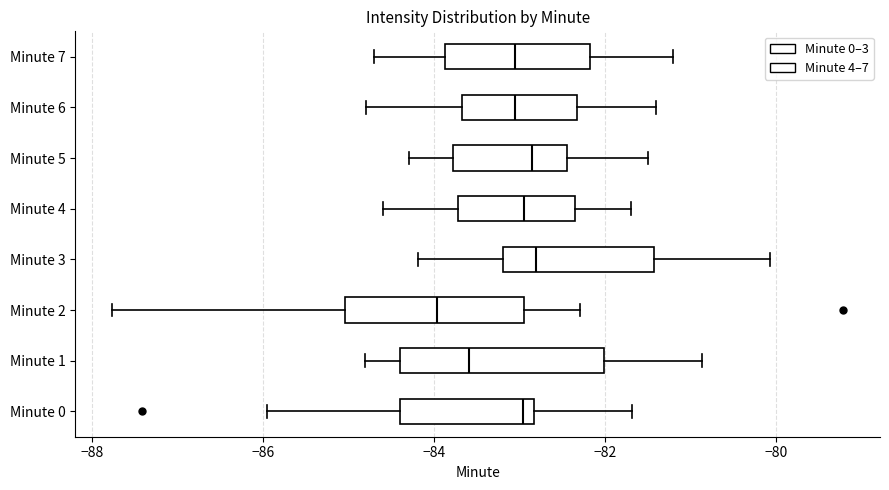

Which box is the widest, from its left edge to its right edge?

Minute 1